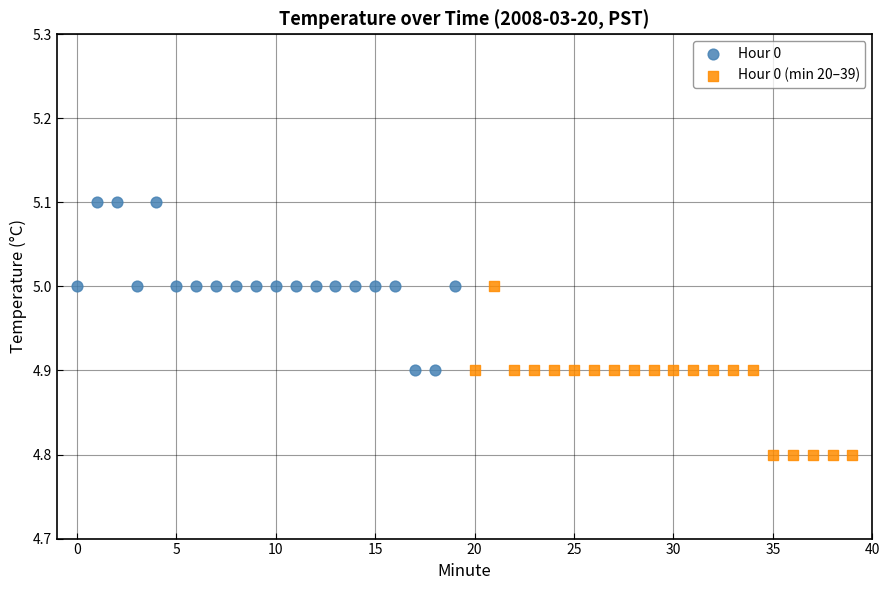

Which series contains the highest Y value?

Hour 0